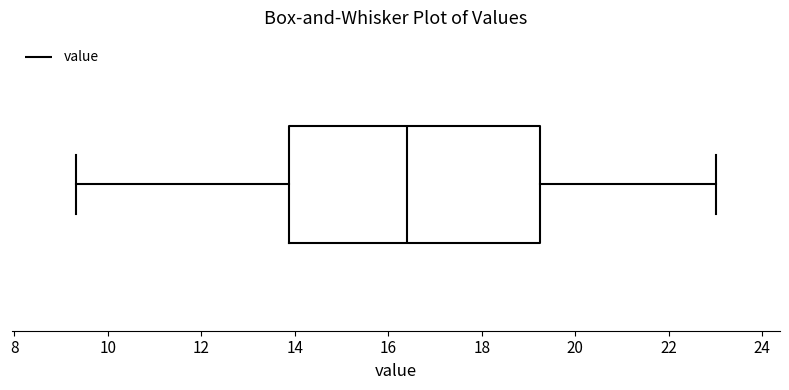

Read this box plot against the x-axis: the position of the median line, the range covered by the box, and the ends of both whiskers. The values are not printed on the chart, so give them approximately, as read against the axis.

median 16.4, box 13.8 to 19.2, whiskers 9.4 to 23.0